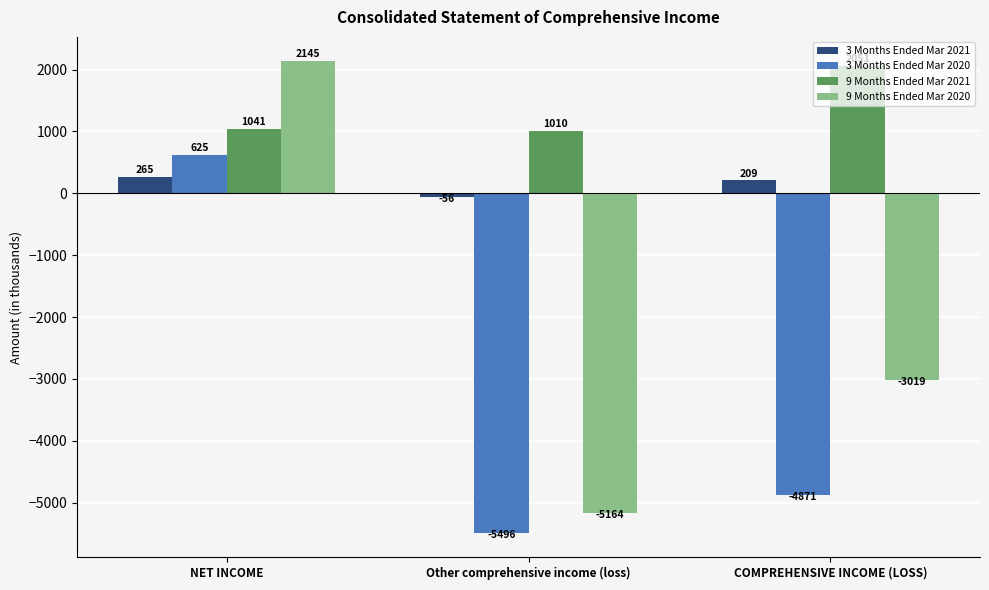

Is the value of 9 Months Ended Mar 2021 at NET INCOME greater than the value of 3 Months Ended Mar 2020 at Other comprehensive income (loss)?

Yes